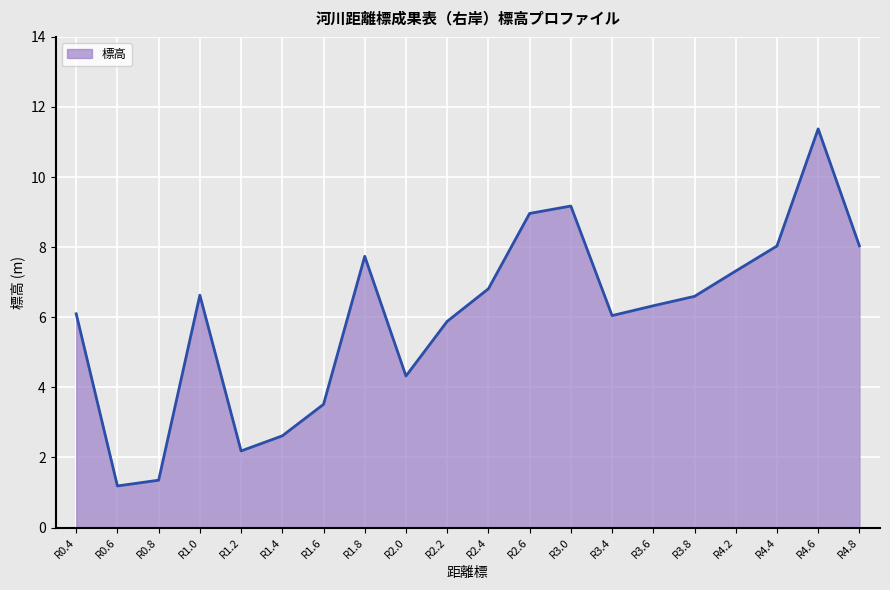

What value does the data have at R2.0?

4.3